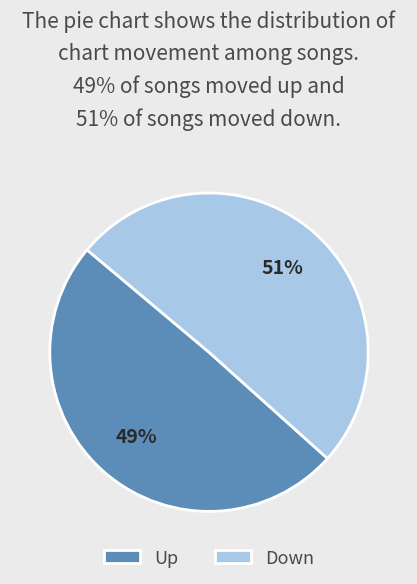

Approximately how many times larger is the value at Up compared to Down?

1.0